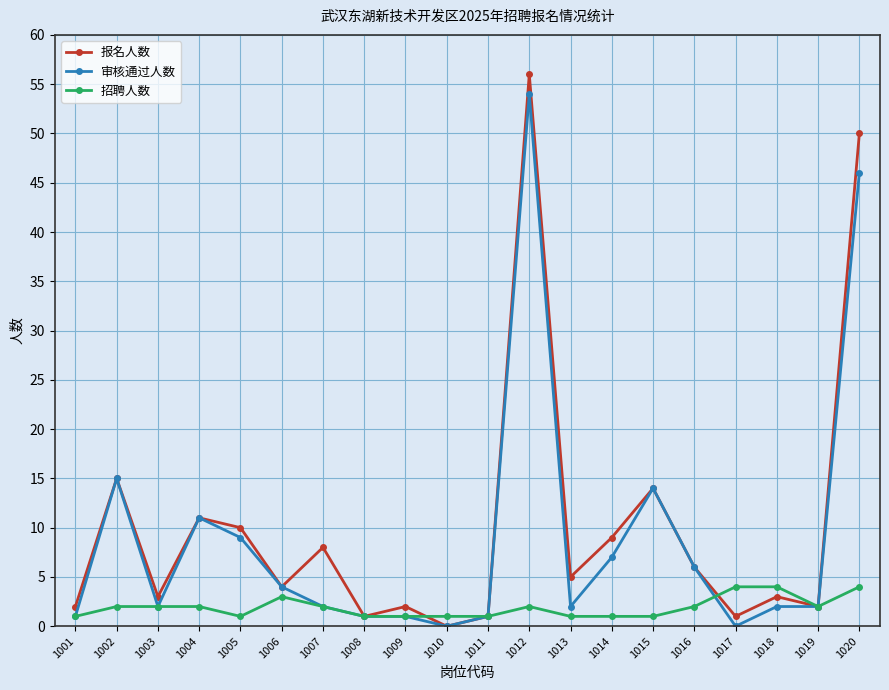

What is the greatest value displayed?

56